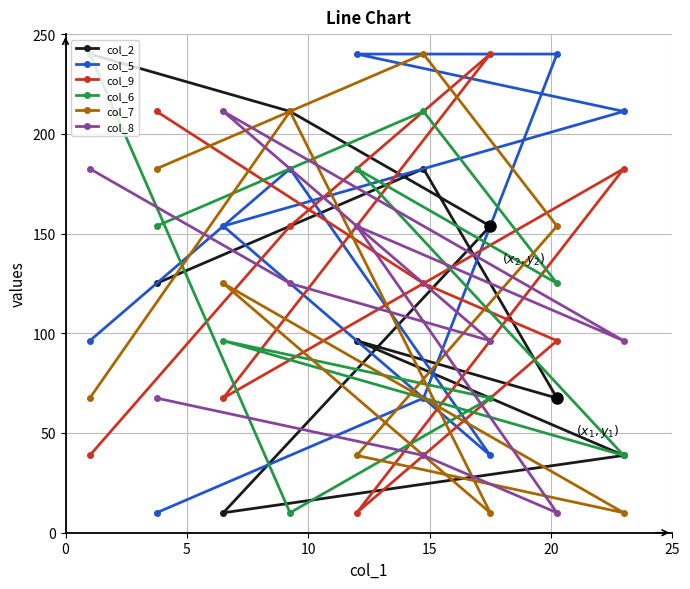

What is the value of the col_6 point at the 1st from the left?

240.0